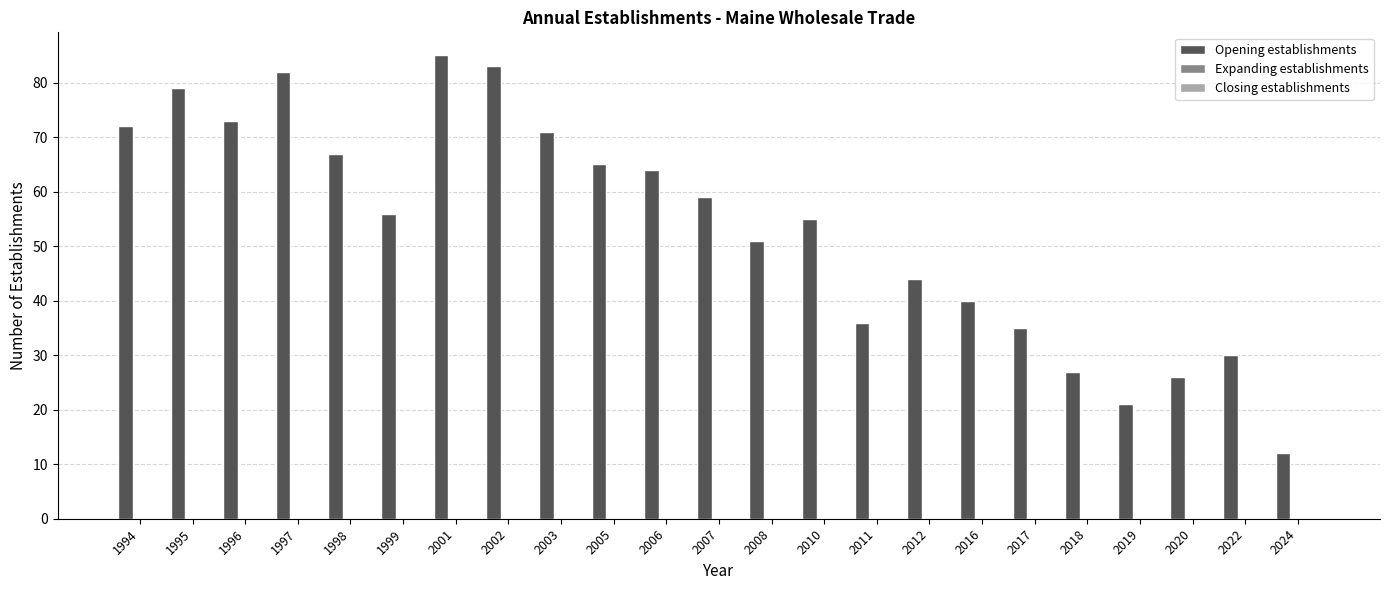

How many bars are there in total?

23